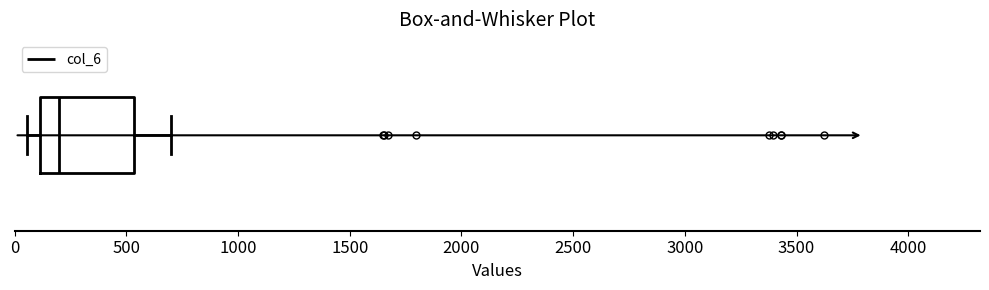

Read this box plot against the x-axis: the position of the median line, the range covered by the box, and the ends of both whiskers. The values are not printed on the chart, so give them approximately, as read against the axis.

median 200, box 100 to 550, whiskers 50 to 700